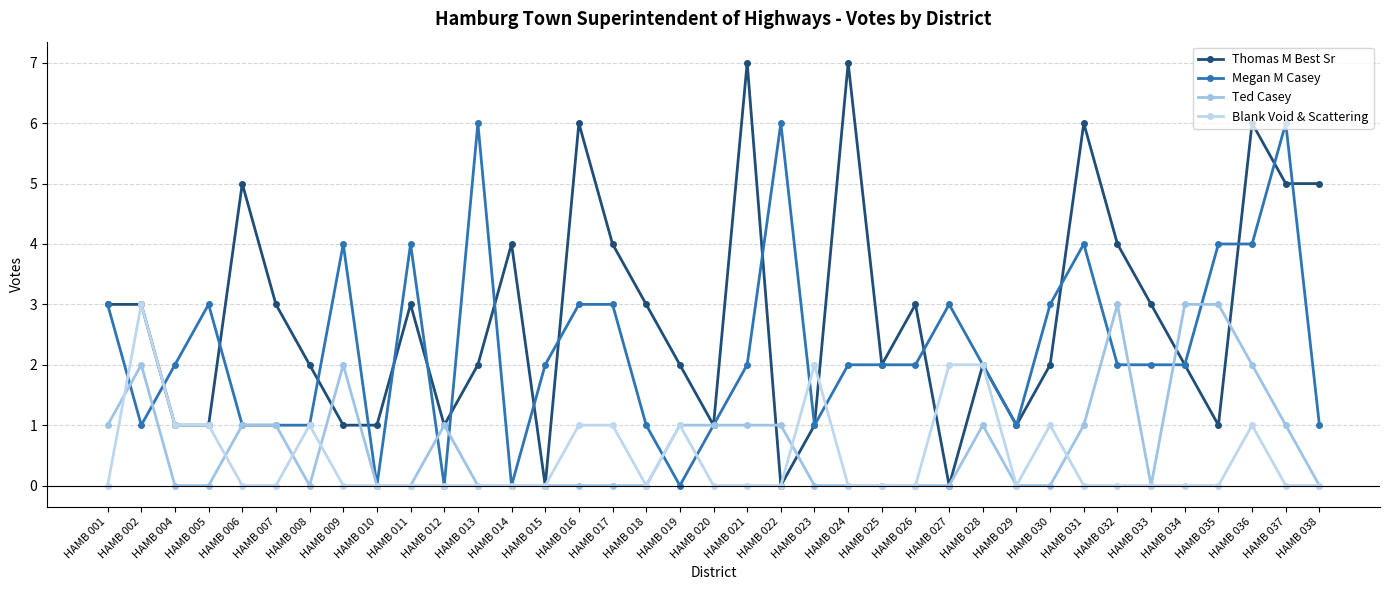

Does the chart have visible grid lines?

Yes